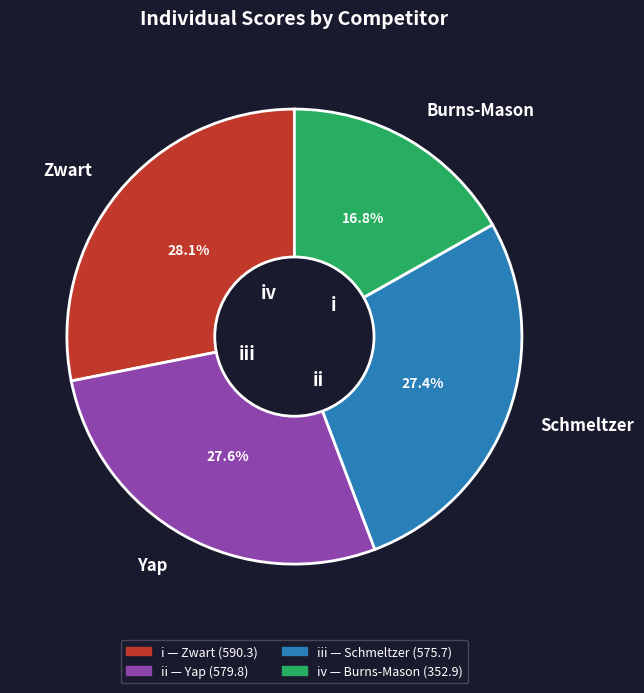

What percentage is the Yap slice, to the nearest percent?

28%